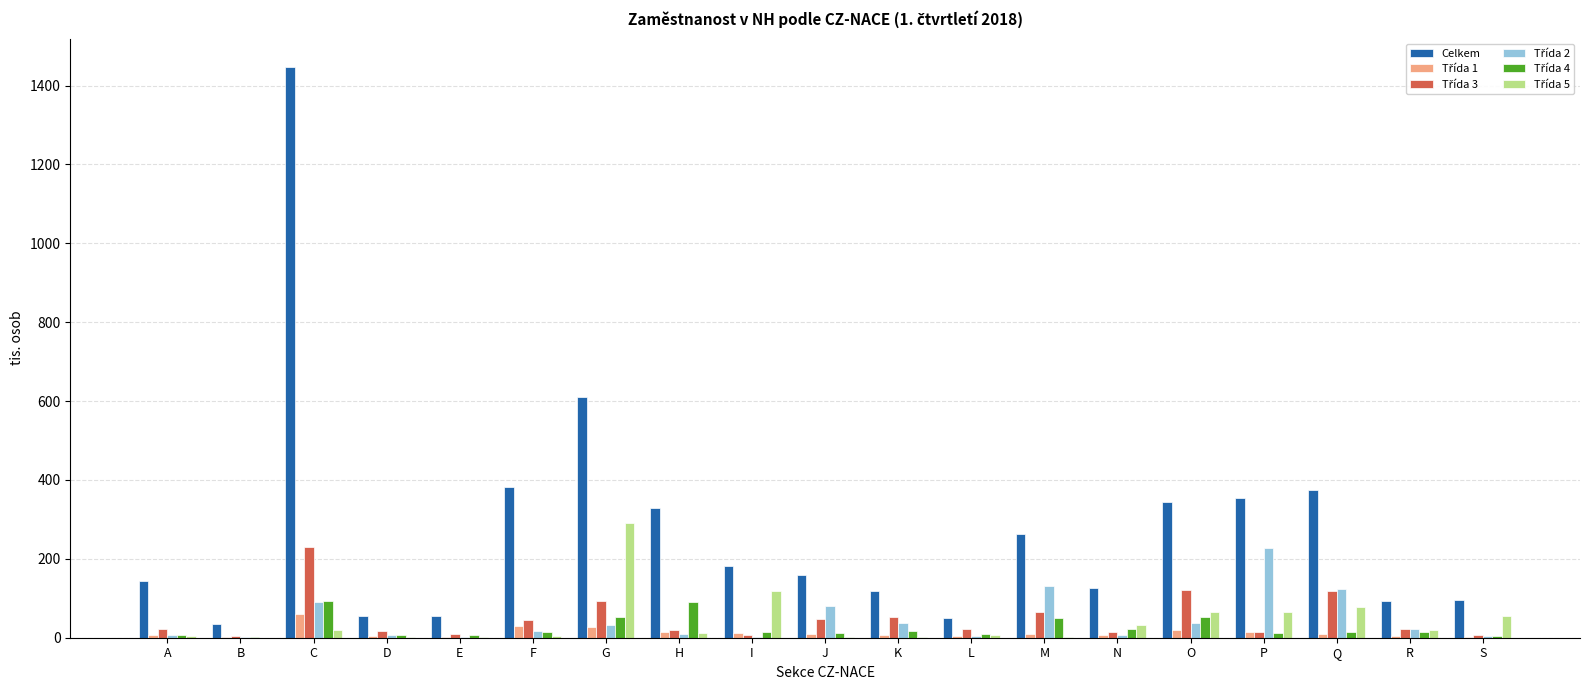

Between J and Q, which series saw the biggest shift?

Celkem